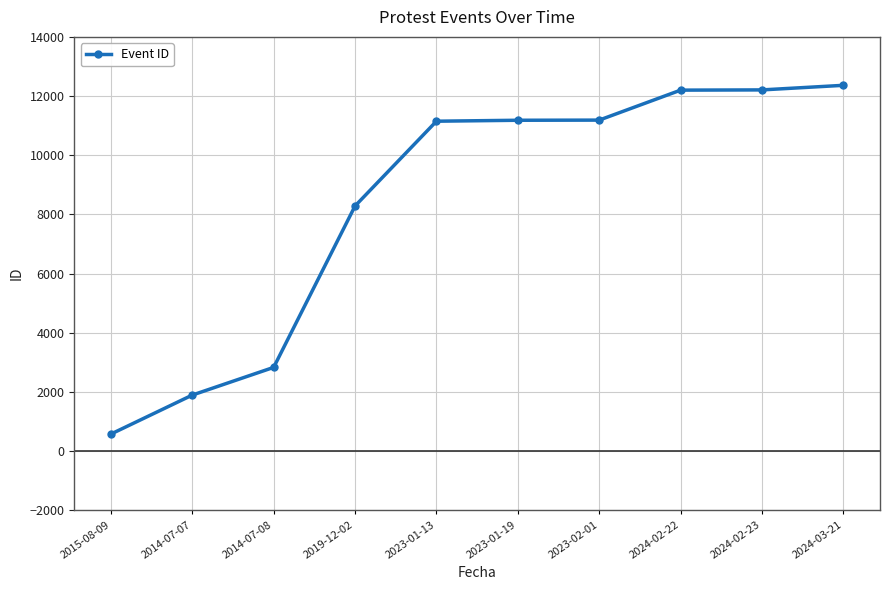

How many lines are shown in the chart?

1